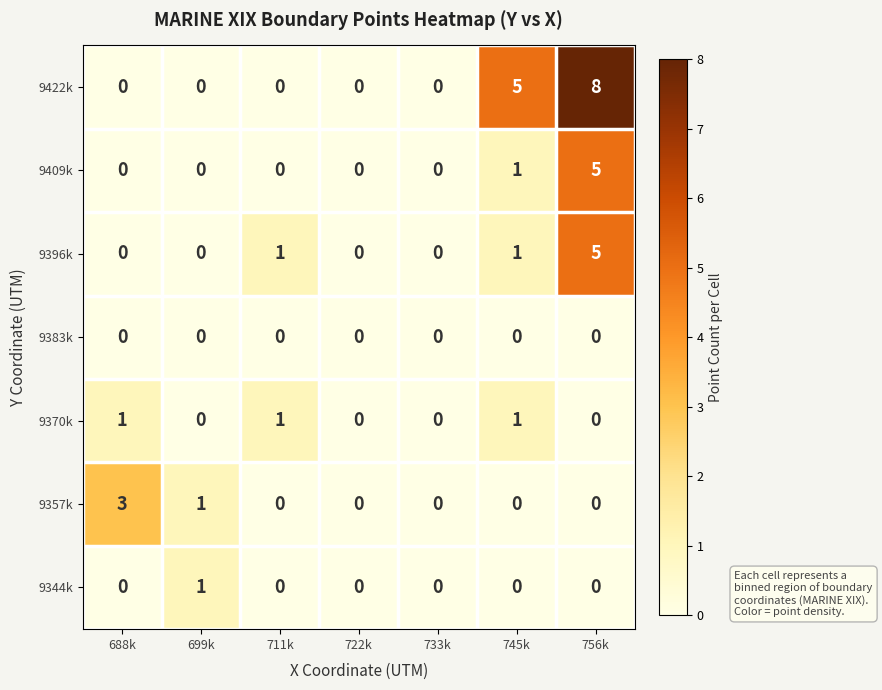

What is the difference between the maximum and minimum values in the 9396k series?

5